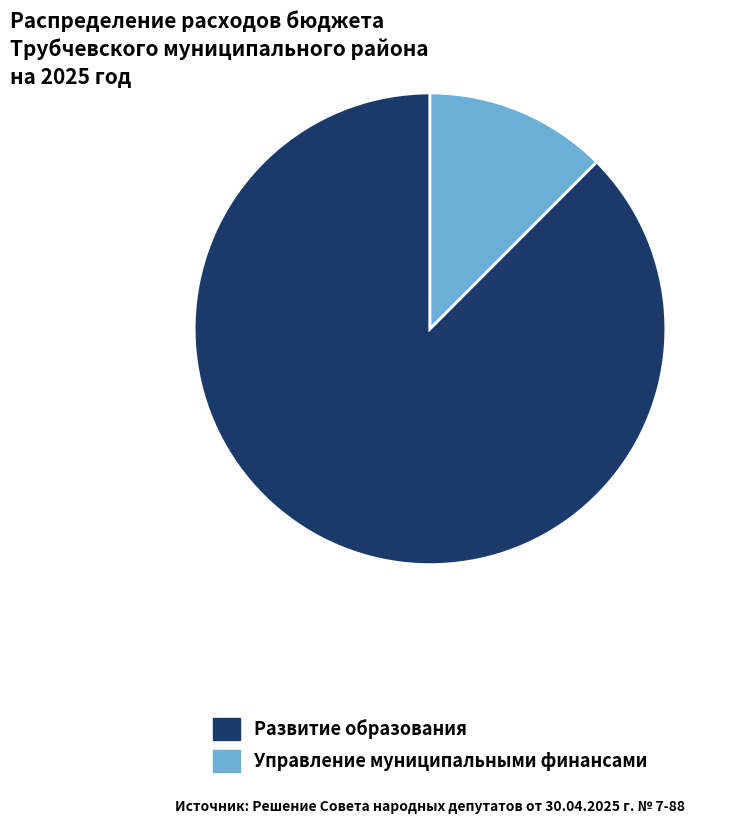

What is the majority slice?

Развитие образования